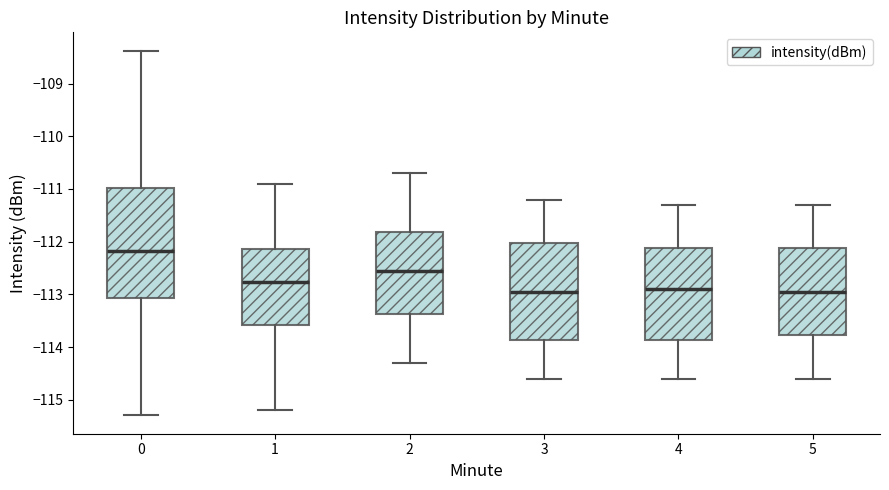

Reading left to right, transcribe this box plot: for each box, give where its median line is, the range the box spans, and where its two whiskers end, as read against the y-axis. The values are not printed on the chart, so give them approximately, as read against the axis.

0: median -112.2, box -113.1 to -111.0, whiskers -115.3 to -108.4
1: median -112.8, box -113.6 to -112.1, whiskers -115.2 to -110.9
2: median -112.5, box -113.4 to -111.8, whiskers -114.3 to -110.7
3: median -112.9, box -113.9 to -112.0, whiskers -114.6 to -111.2
4: median -112.9, box -113.9 to -112.1, whiskers -114.6 to -111.3
5: median -112.9, box -113.8 to -112.1, whiskers -114.6 to -111.3